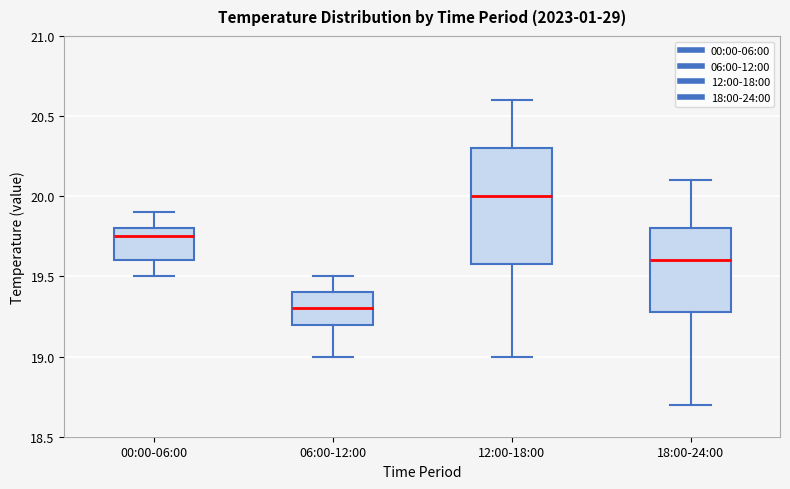

Which box is the tallest, from its lower edge to its upper edge?

12:00-18:00